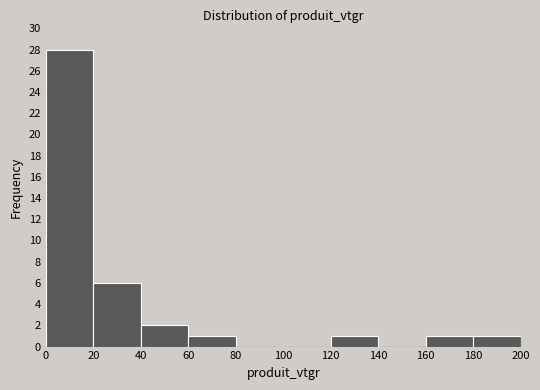

Reading left to right, transcribe this chart: for each bar, give the range it covers on the x-axis and its height. The values are not printed on the chart, so give them approximately, as read against the axis.

0 to 20: 28
20 to 40: 6
40 to 60: 2
60 to 80: 1
80 to 100: 0
100 to 120: 0
120 to 140: 1
140 to 160: 0
160 to 180: 1
180 to 200: 1